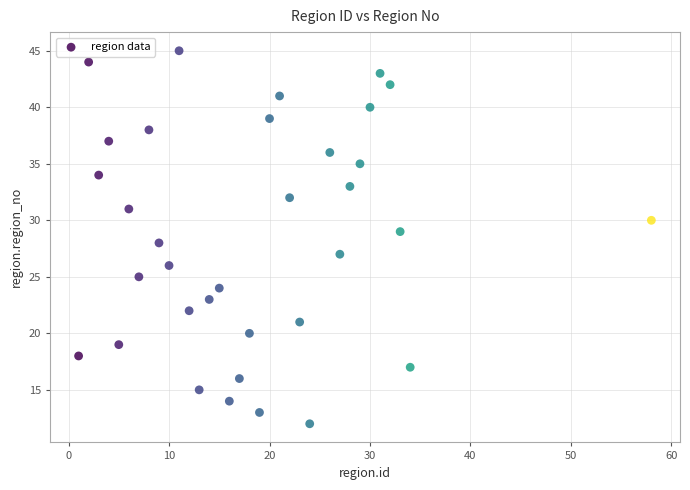

What is the range of Y values (max minus min)?

33